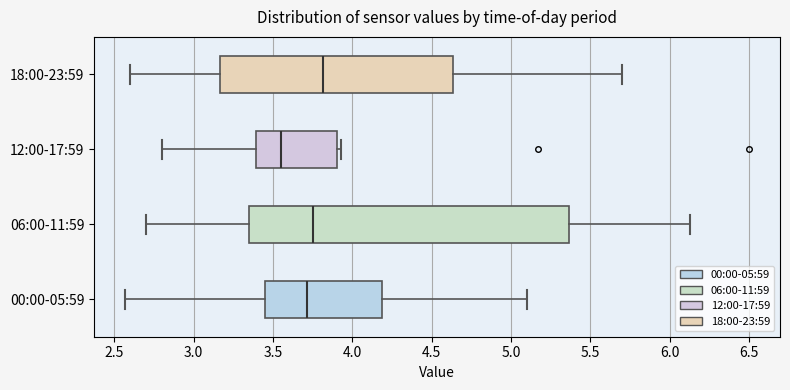

Which box is the widest, from its left edge to its right edge?

06:00-11:59